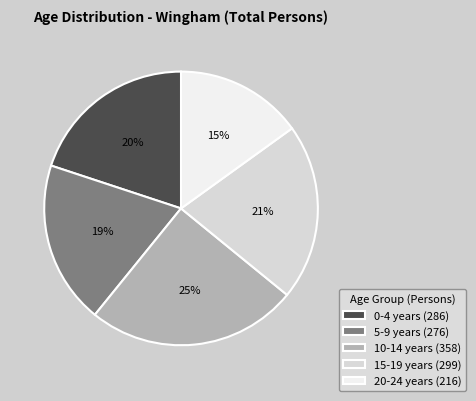

Is it true that 5-9 years is 6% of the pie?

False